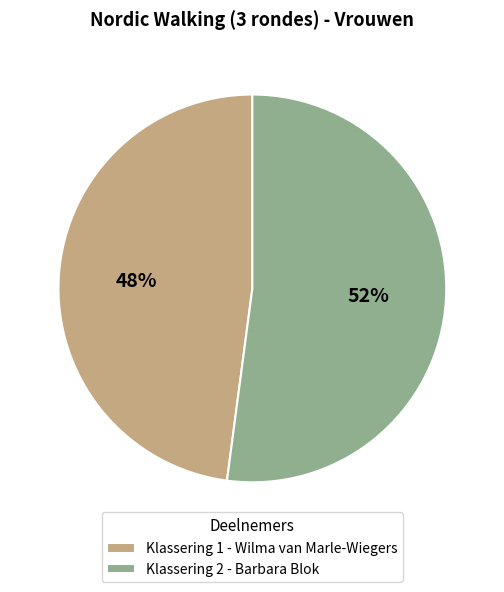

Is it true that Klassering 1 - Wilma van Marle-Wiegers is 48% of the pie?

True